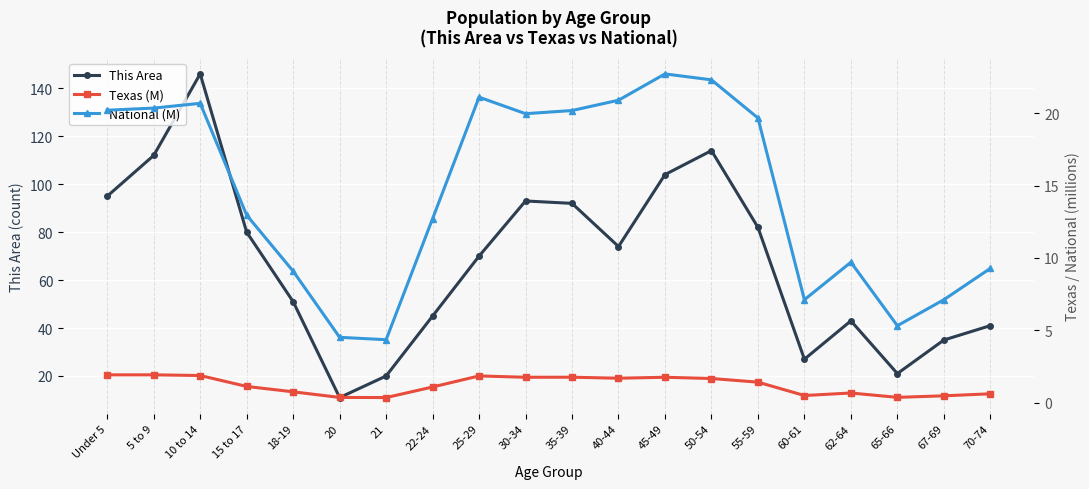

Reading left to right, list all the values displayed in this chart.

This Area: 95.0	112.0	146.0	80.0	51.0	11.0	20.0	45.0	70.0	93.0	92.0	74.0	104.0	114.0	82.0	27.0	43.0	21.0	35.0	41.0
Texas (M): 1.9	1.9	1.9	1.1	0.8	0.4	0.4	1.1	1.9	1.8	1.8	1.7	1.8	1.7	1.4	0.5	0.7	0.4	0.5	0.6
National (M): 20.2	20.3	20.7	13.0	9.1	4.5	4.4	12.7	21.1	20.0	20.2	20.9	22.7	22.3	19.7	7.1	9.7	5.3	7.1	9.3